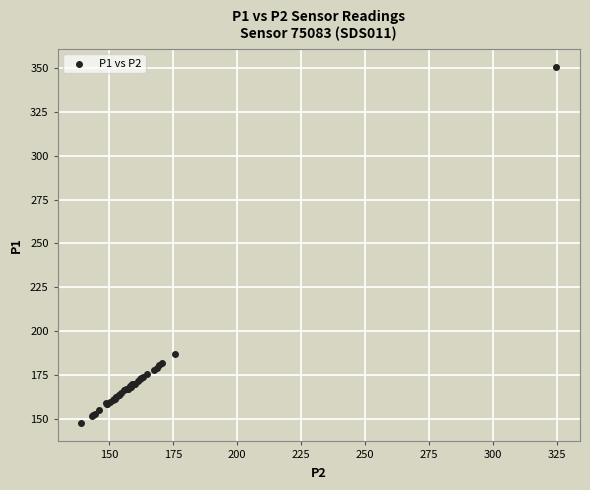

What Y value in the scatter plot is closest to 249?

187.2